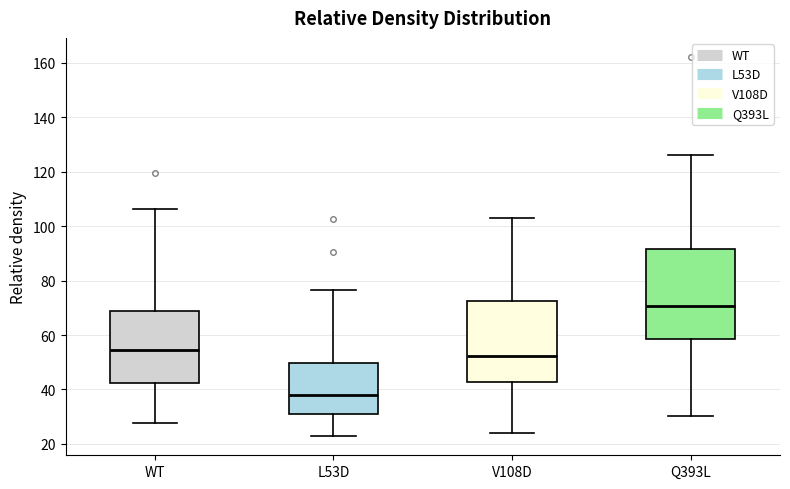

Which box has the highest median line?

Q393L